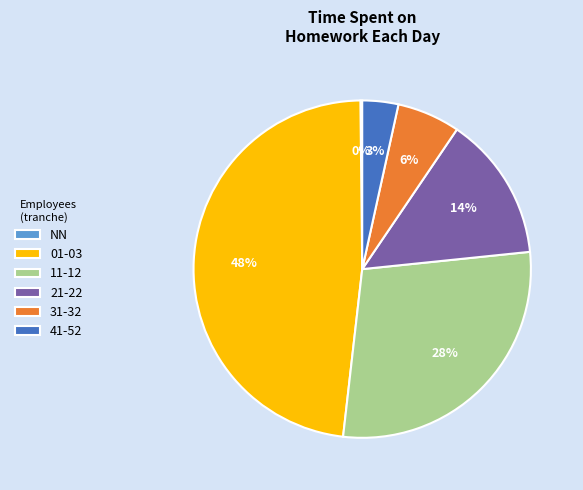

What is the ratio of the value at 21-22 to the value at 11-12?

0.5